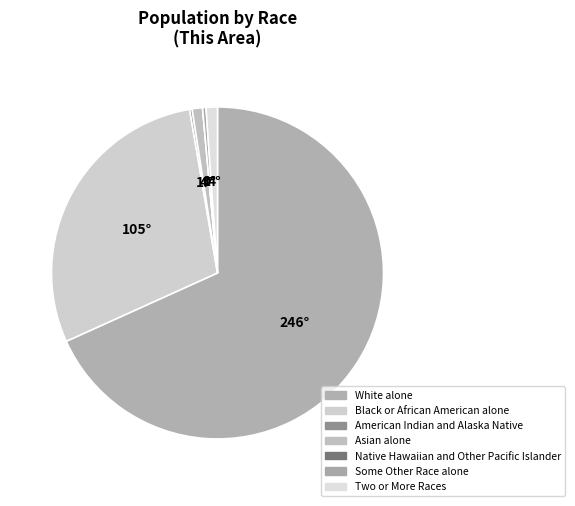

Is it true that Two or More Races is 11% of the pie?

False